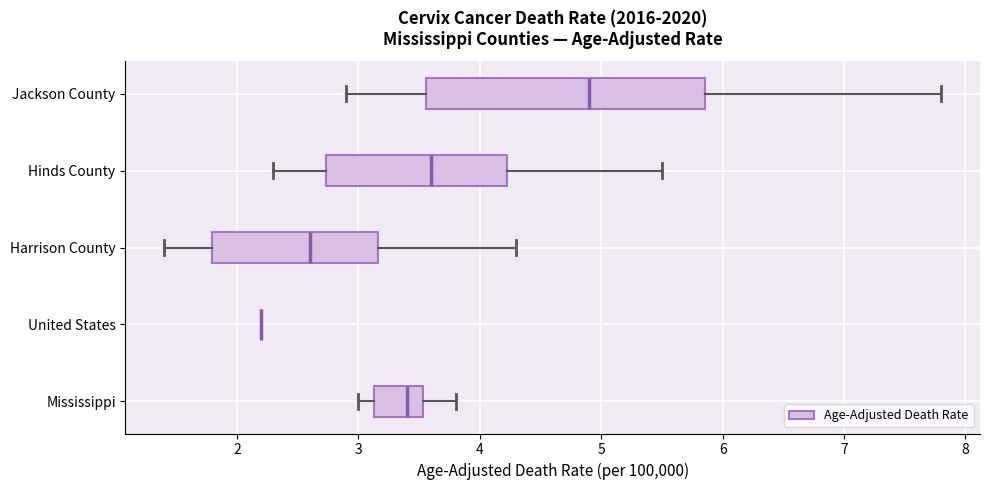

Where is the right edge of the box for Mississippi on the x-axis? The values are not printed on the chart, so give them approximately, as read against the axis.

3.5